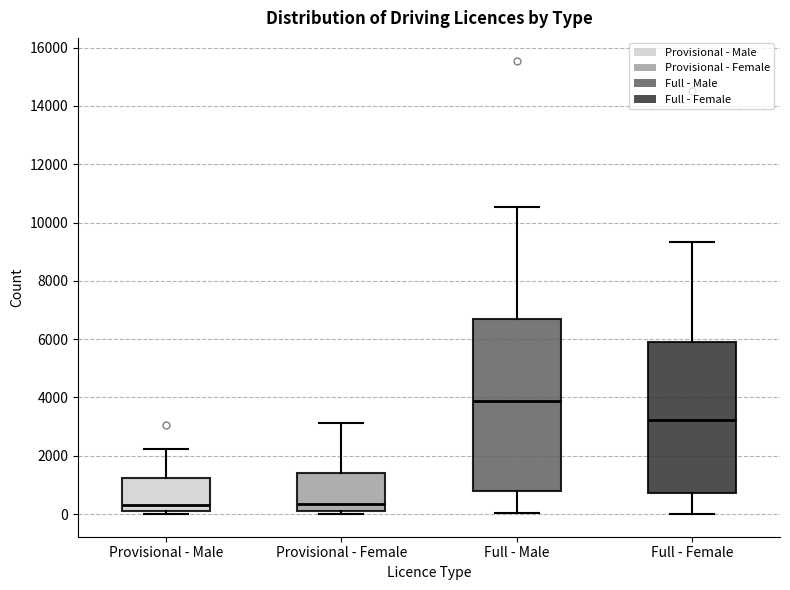

Reading left to right, read every box against the y-axis: the position of its median line, the range the box covers, and the ends of its whiskers. The values are not printed on the chart, so give them approximately, as read against the axis.

Provisional - Male: median 400, box 0 to 1200, whiskers 0 (just below the box's lower edge) to 2200
Provisional - Female: median 400, box 200 to 1400, whiskers 0 to 3200
Full - Male: median 3800, box 800 to 6600, whiskers 0 to 10600
Full - Female: median 3200, box 800 to 6000, whiskers 0 to 9400